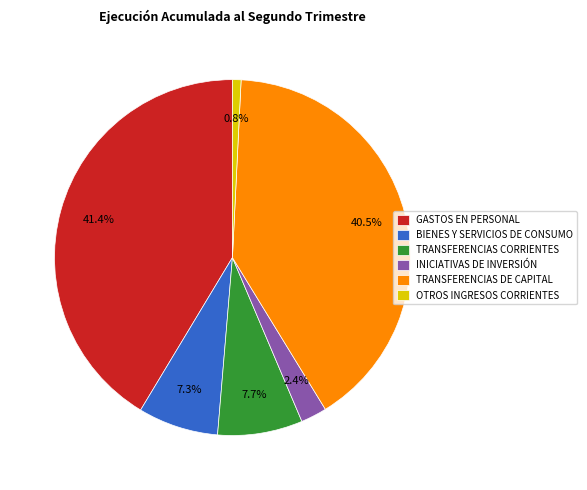

To the nearest percent, what percentage of the pie is INICIATIVAS DE INVERSIÓN?

2%